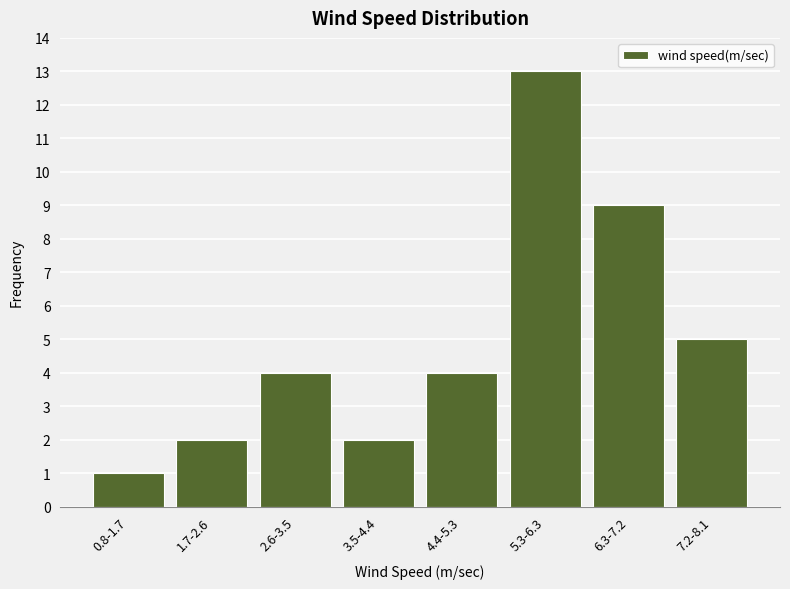

Reading left to right, list all the values displayed in this chart.

0.8-1.7=1	1.7-2.6=2	2.6-3.5=4	3.5-4.4=2	4.4-5.3=4	5.3-6.3=13	6.3-7.2=9	7.2-8.1=5